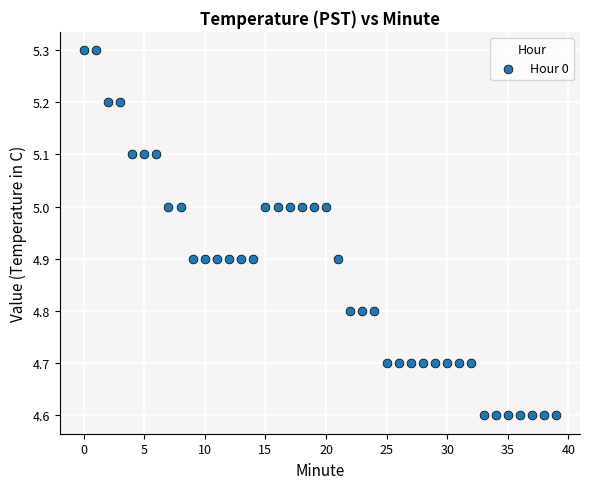

What is the range of Y values (max minus min)?

0.7